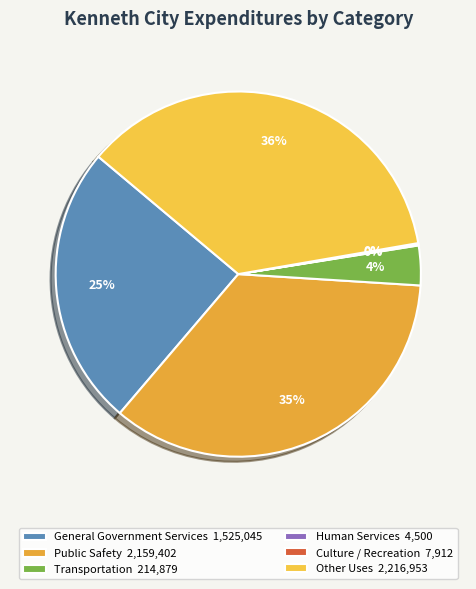

Which slice is the smallest?

Human Services